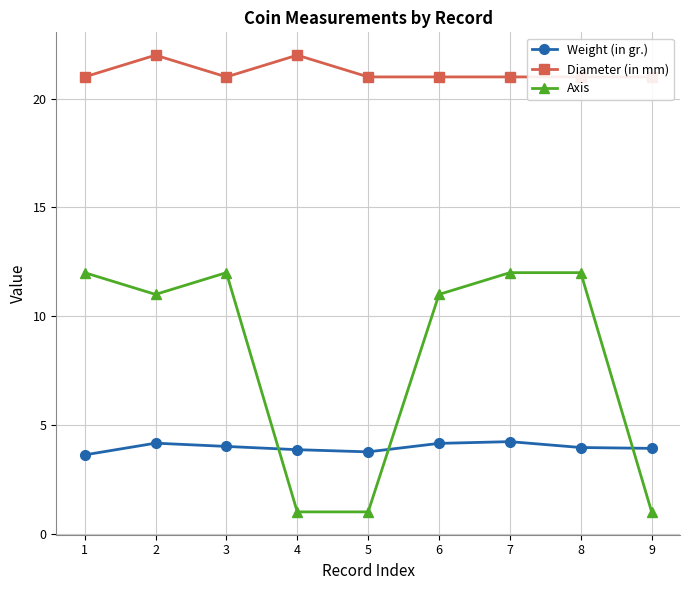

Is the value of Diameter (in mm) at 7 greater than the value of Weight (in gr.) at 3?

Yes